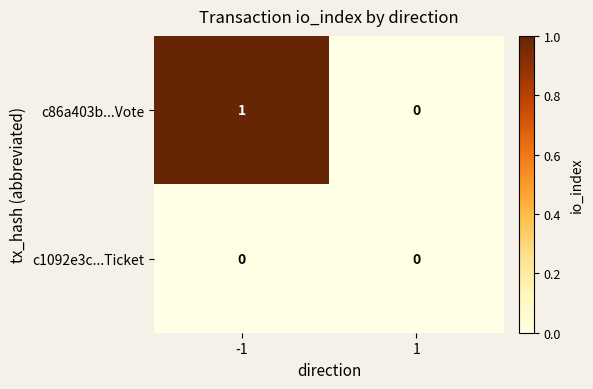

Rank the series by their maximum value, from lowest to highest.

c1092e3c...Ticket, c86a403b...Vote